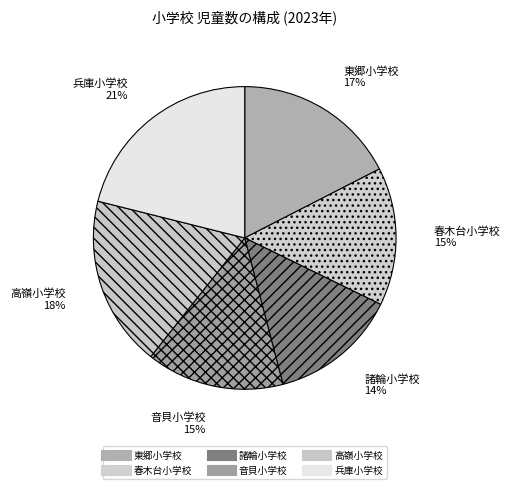

Count the number of slices in the pie.

6